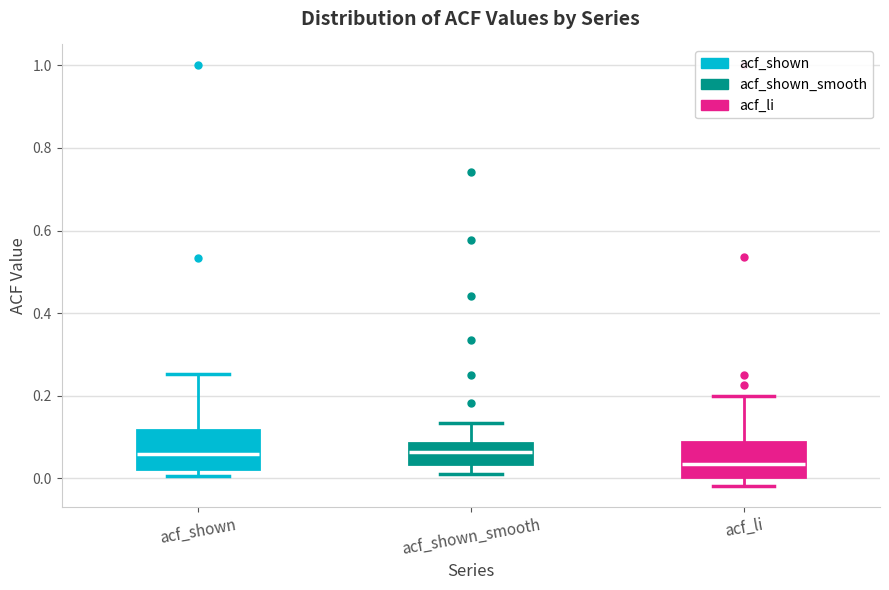

Which box's median line is the lowest?

acf_li